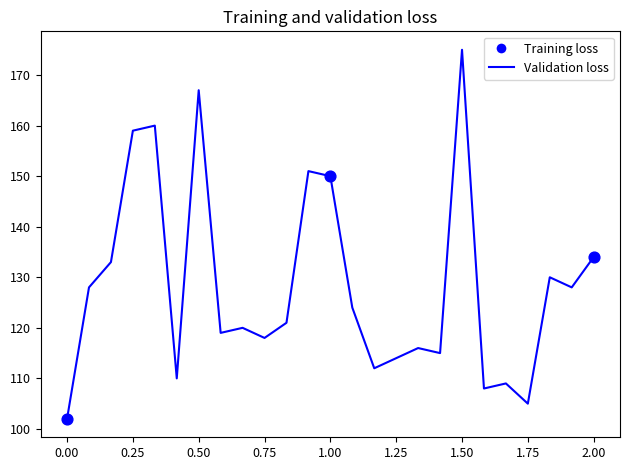

What is the difference between the maximum and minimum values?

73